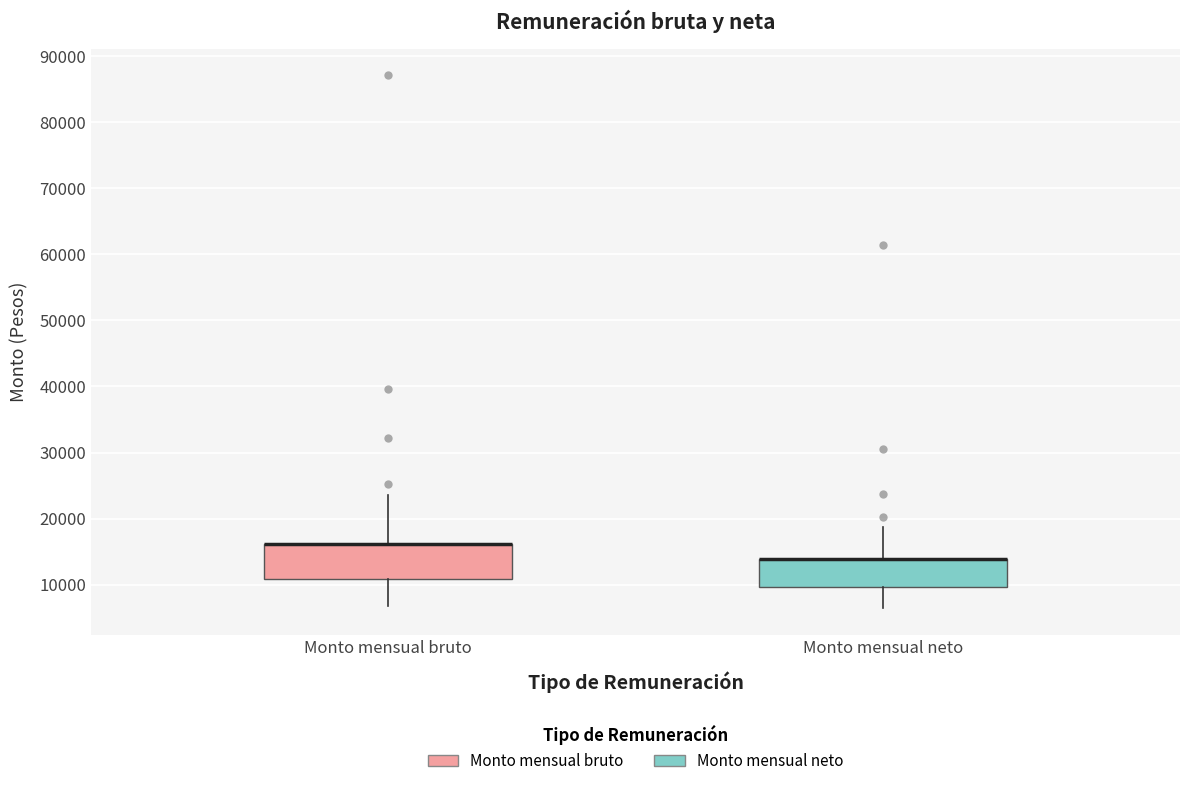

Reading left to right, read every box against the y-axis: the position of its median line, the range the box covers, and the ends of its whiskers. The values are not printed on the chart, so give them approximately, as read against the axis.

Monto mensual bruto: median 16000 (drawn on the box's upper edge), box 11000 to 16000, whiskers 7000 to 24000
Monto mensual neto: median 14000 (drawn on the box's upper edge), box 10000 to 14000, whiskers 6000 to 19000